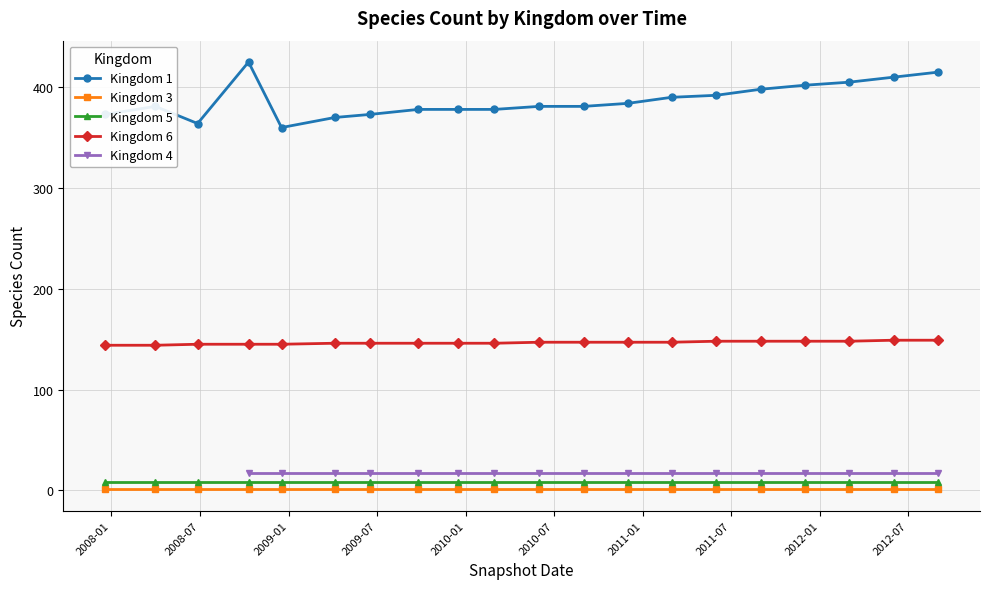

True or false: Kingdom 6 and Kingdom 5 cross at least once.

False